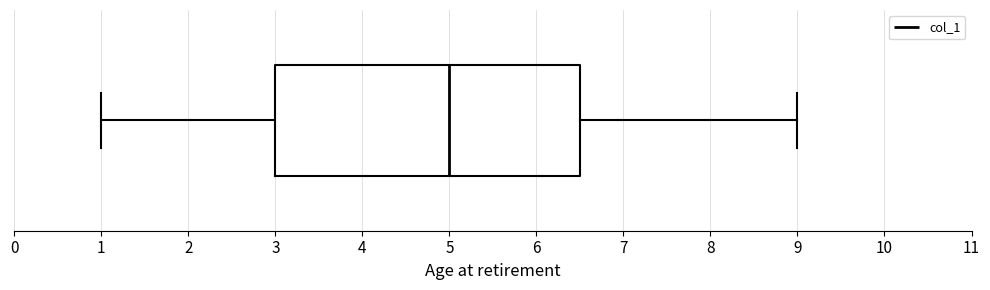

Read this box plot against the x-axis: the position of the median line, the range covered by the box, and the ends of both whiskers. The values are not printed on the chart, so give them approximately, as read against the axis.

median 5.0, box 3.0 to 6.5, whiskers 1.0 to 9.0